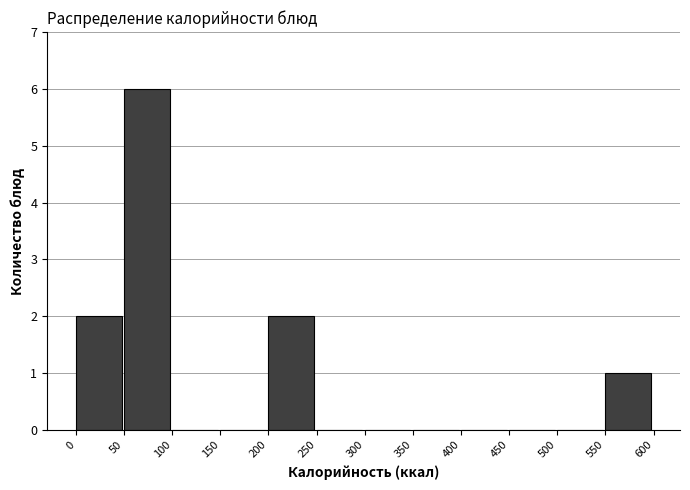

Reading left to right, list every bar in this chart as the range it spans on the x-axis followed by its height. The values are not printed on the chart, so give them approximately, as read against the axis.

0 to 50: 2
50 to 100: 6
100 to 150: 0
150 to 200: 0
200 to 250: 2
250 to 300: 0
300 to 350: 0
350 to 400: 0
400 to 450: 0
450 to 500: 0
500 to 550: 0
550 to 600: 1